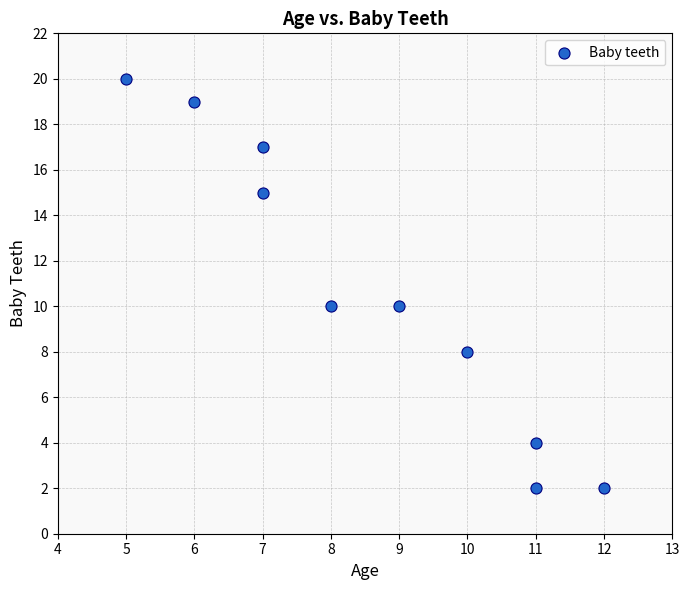

What is the range of Y values (max minus min)?

18